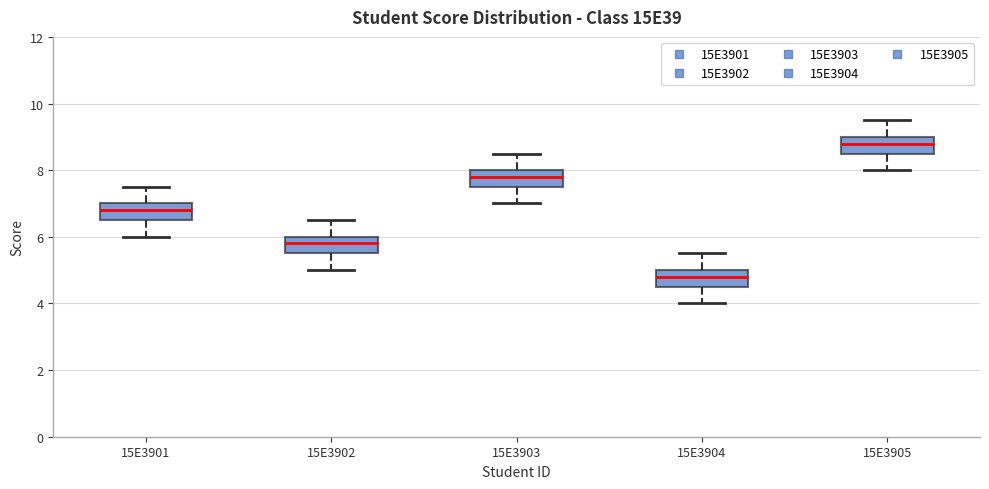

Reading left to right, read every box against the y-axis: the position of its median line, the range the box covers, and the ends of its whiskers. The values are not printed on the chart, so give them approximately, as read against the axis.

15E3901: median 6.8, box 6.6 to 7.0, whiskers 6.0 to 7.6
15E3902: median 5.8, box 5.6 to 6.0, whiskers 5.0 to 6.6
15E3903: median 7.8, box 7.6 to 8.0, whiskers 7.0 to 8.6
15E3904: median 4.8, box 4.6 to 5.0, whiskers 4.0 to 5.6
15E3905: median 8.8, box 8.6 to 9.0, whiskers 8.0 to 9.6